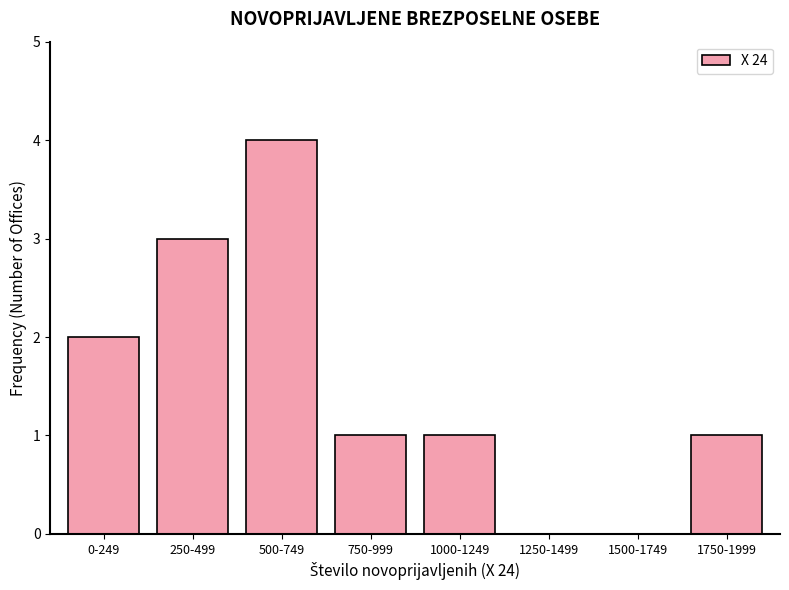

Reading left to right, transcribe all the data shown in this chart.

0-249=2	250-499=3	500-749=4	750-999=1	1000-1249=1	1250-1499=0	1500-1749=0	1750-1999=1